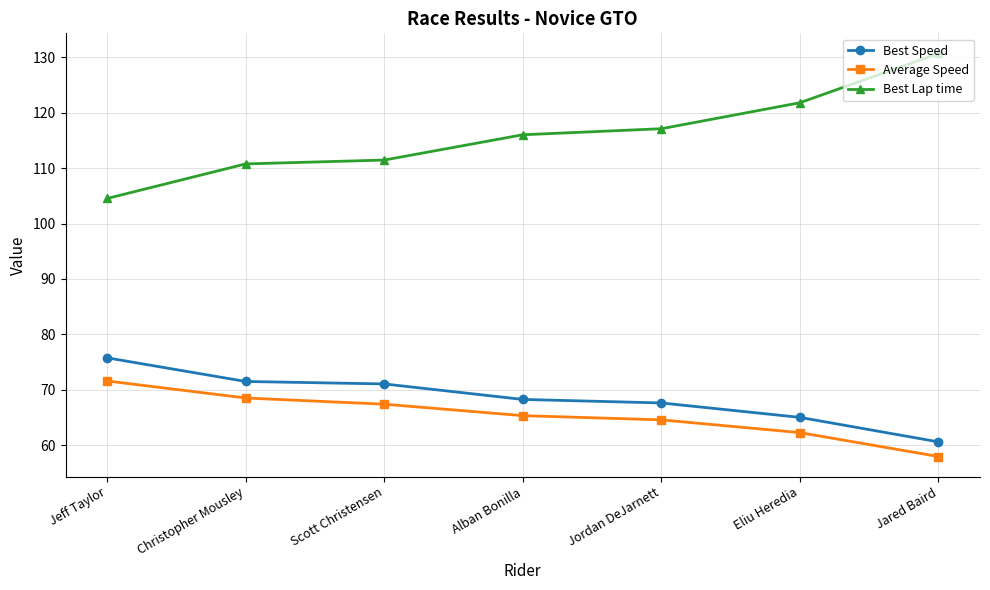

Where is Average Speed nearest to the value 64?

Jordan DeJarnett